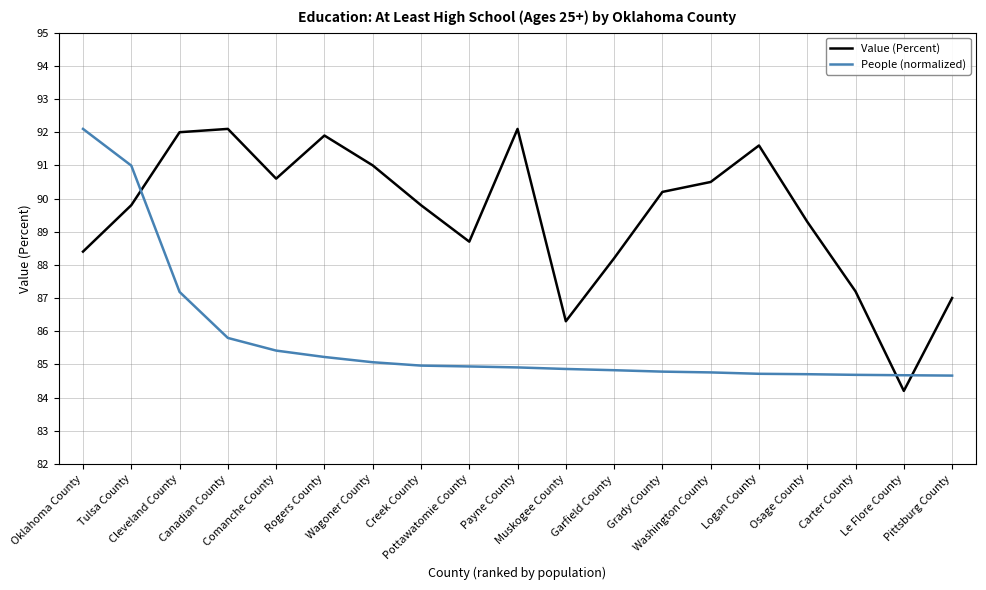

True or false: People (normalized) has a value of 42.2 at Grady County.

False